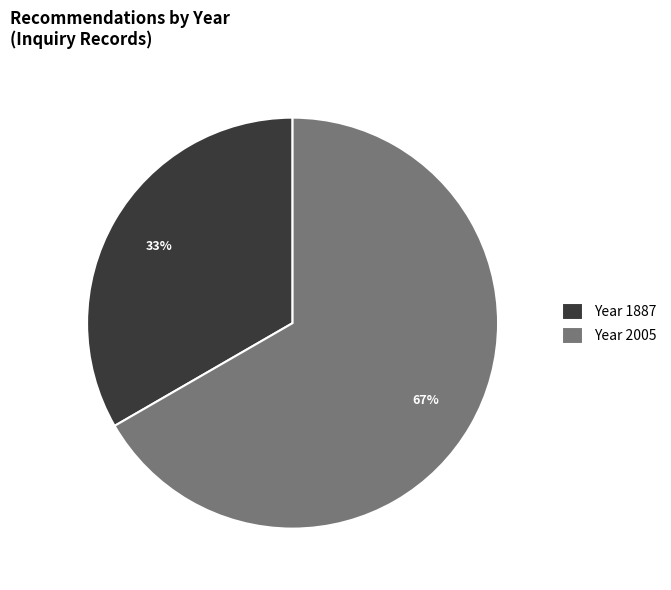

Combined, do Year 1887 and Year 2005 account for over 50%?

Yes